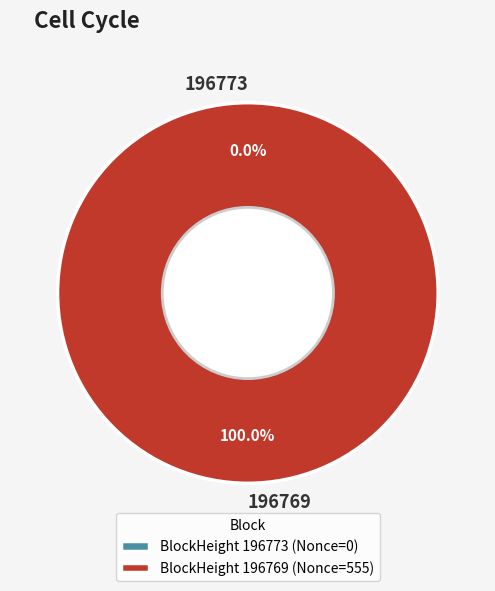

Between 196769 and 196773, which is larger?

196769